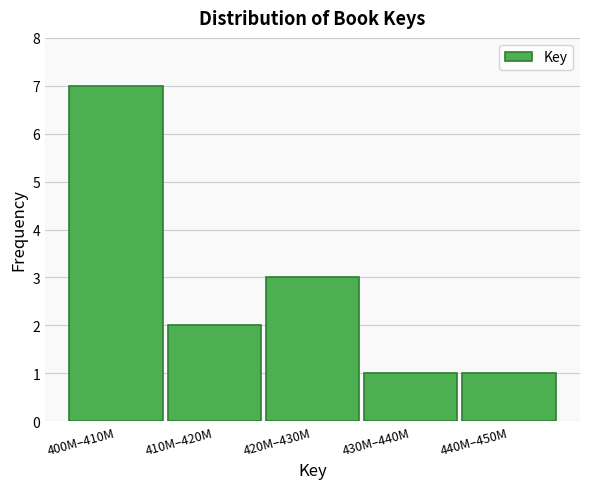

Reading left to right, extract all data points from this chart.

400M–410M=7	410M–420M=2	420M–430M=3	430M–440M=1	440M–450M=1